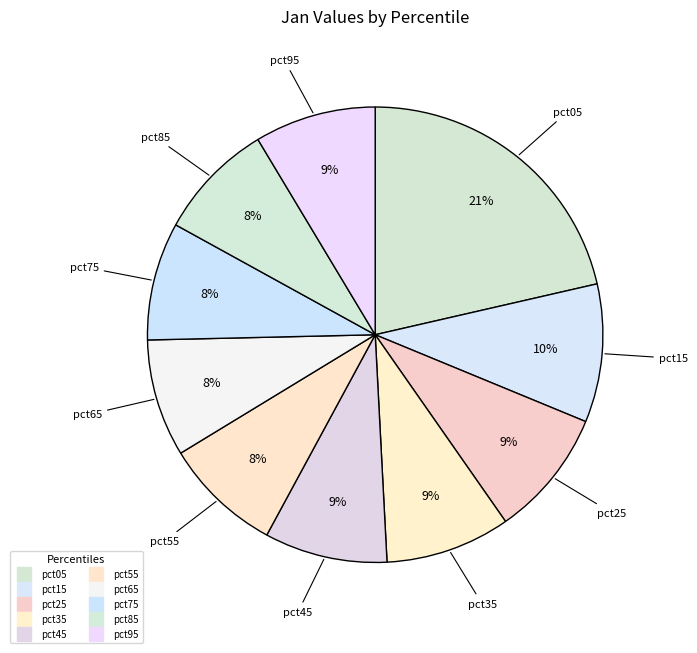

Is there any slice that represents more than half of the pie?

No